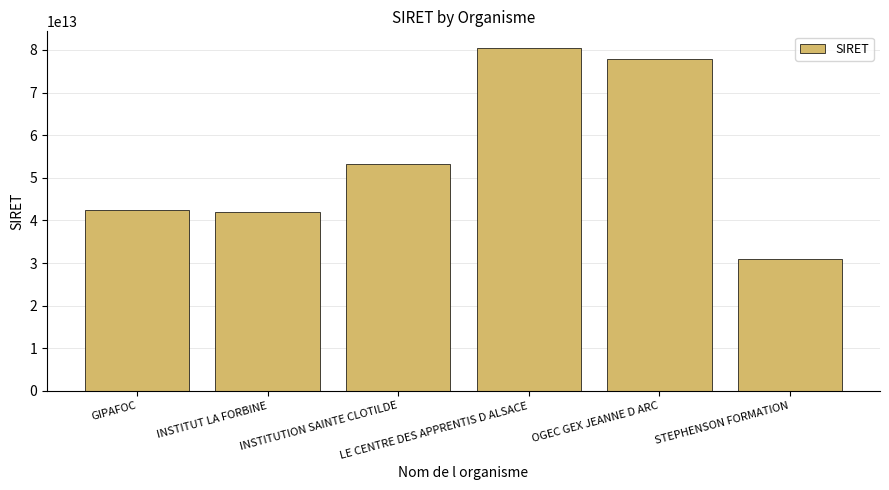

How many data points does each series have?

6